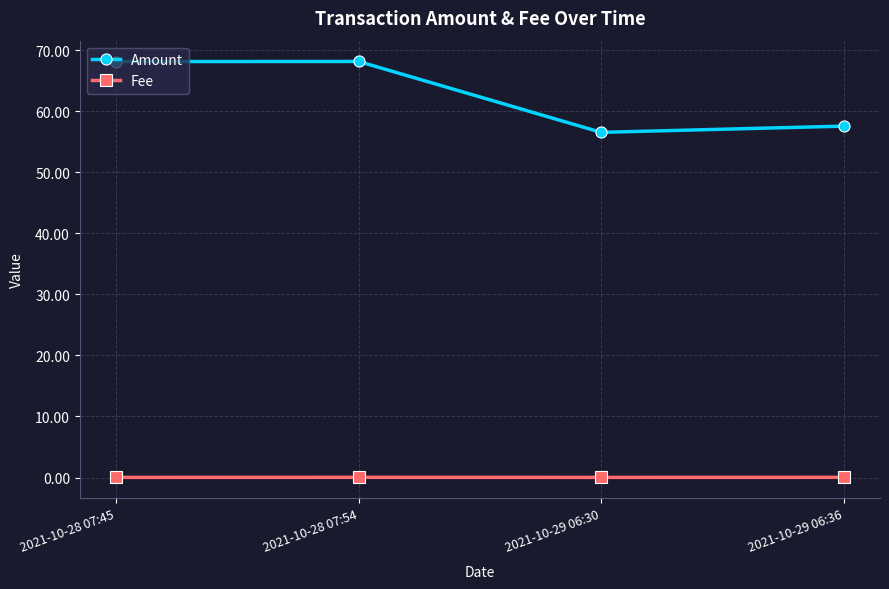

List the series in order of their peak value, highest first.

Amount, Fee